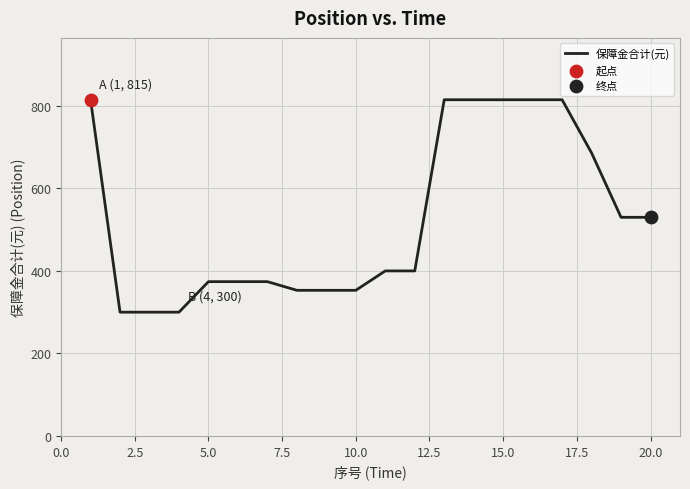

What is the minimum value shown in the chart?

300